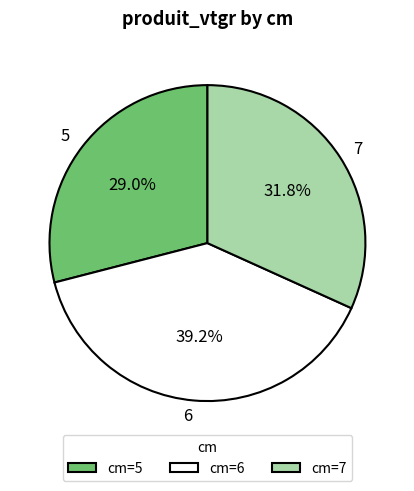

Combined, do 7 and 6 account for over 50%?

Yes